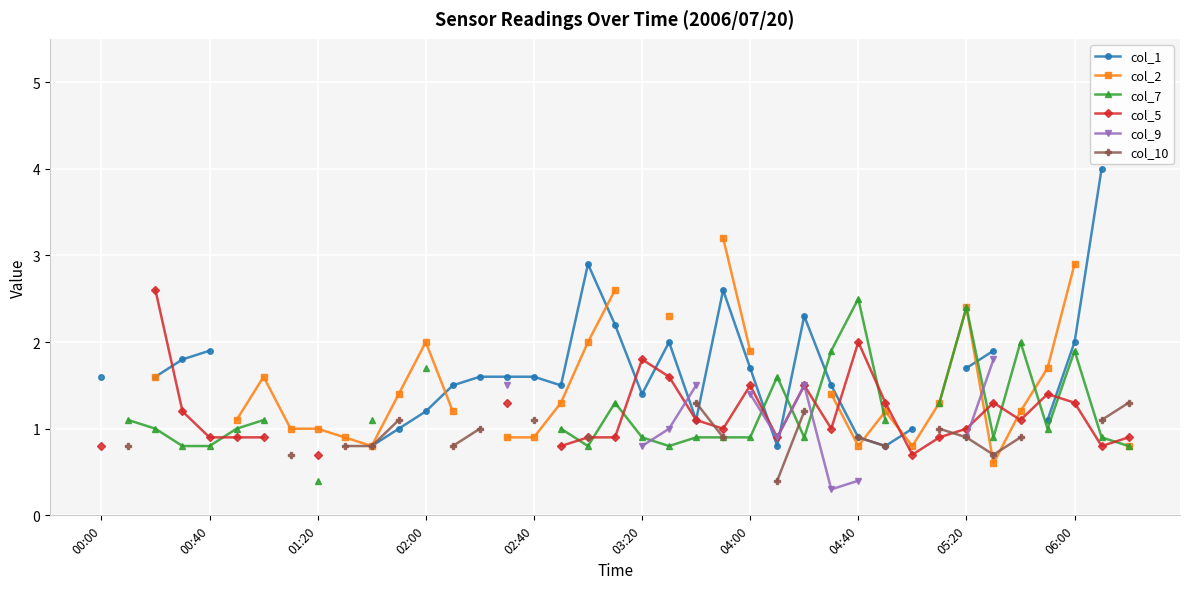

What is the approximate value of col_1 at 37?

4.0